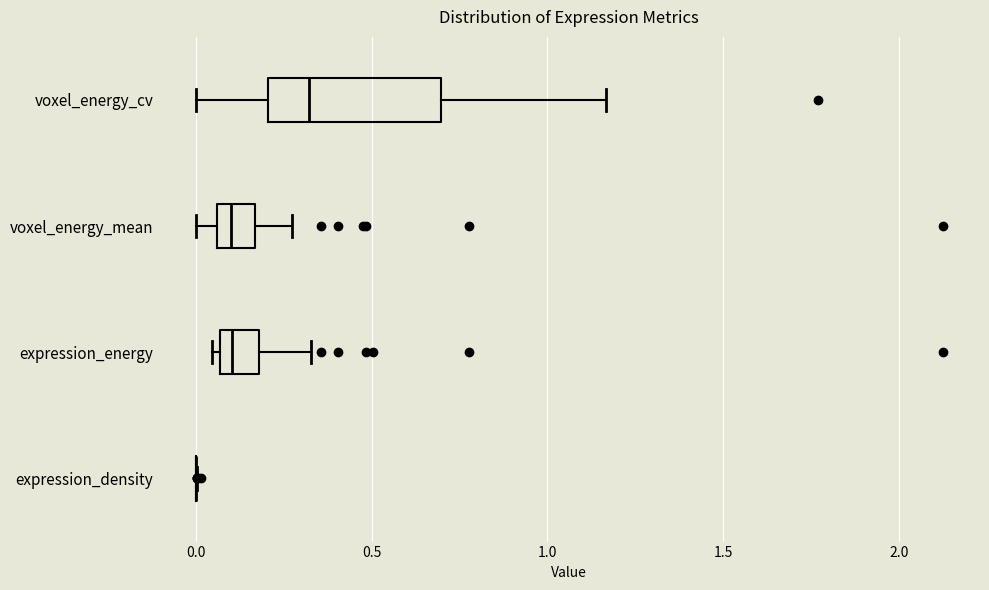

Reading bottom to top, read every box against the x-axis: the position of its median line, the range the box covers, and the ends of its whiskers. The values are not printed on the chart, so give them approximately, as read against the axis.

expression_density: box collapsed to a line at 0.00, whiskers 0.00 to 0.00
expression_energy: median 0.10, box 0.05 to 0.20, whiskers 0.05 (just left of the box's left edge) to 0.35
voxel_energy_mean: median 0.10, box 0.05 to 0.15, whiskers 0.00 to 0.25
voxel_energy_cv: median 0.30, box 0.20 to 0.70, whiskers 0.00 to 1.15